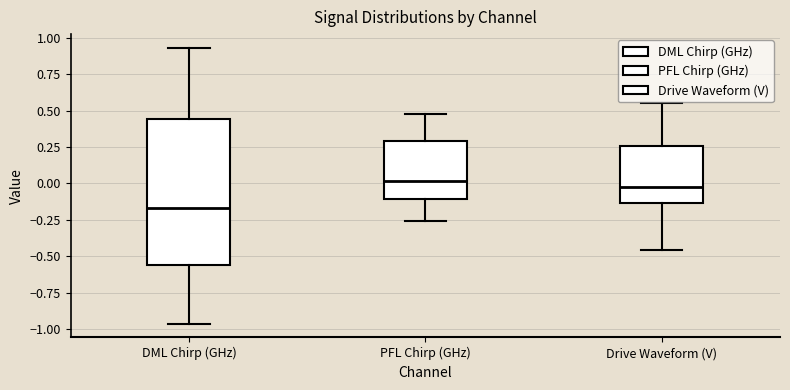

Where does the median line of the box for DML Chirp (GHz) sit on the y-axis? The values are not printed on the chart, so give them approximately, as read against the axis.

-0.15